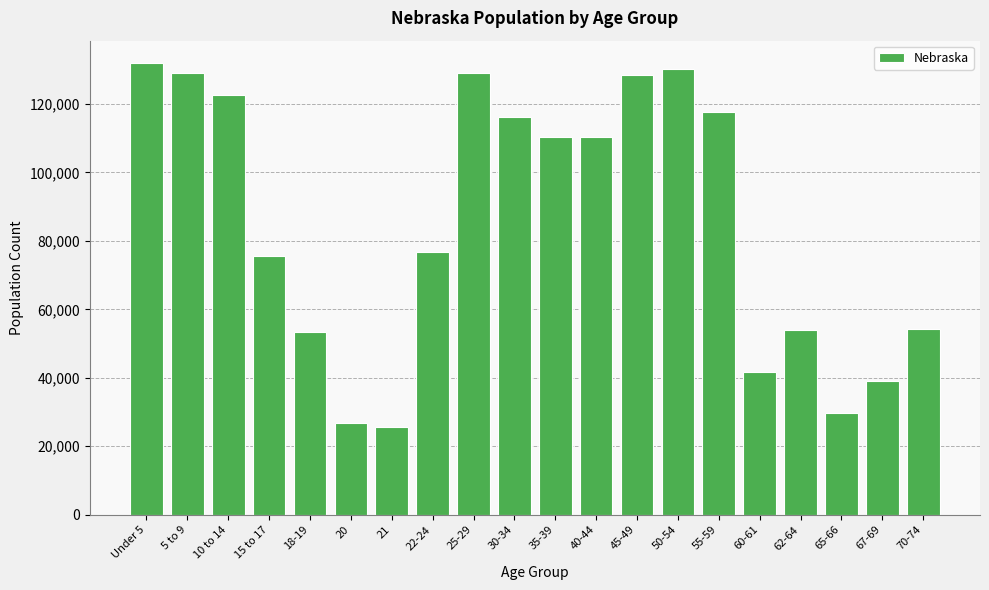

Is it true that the value at 65-66 is 29648?

True